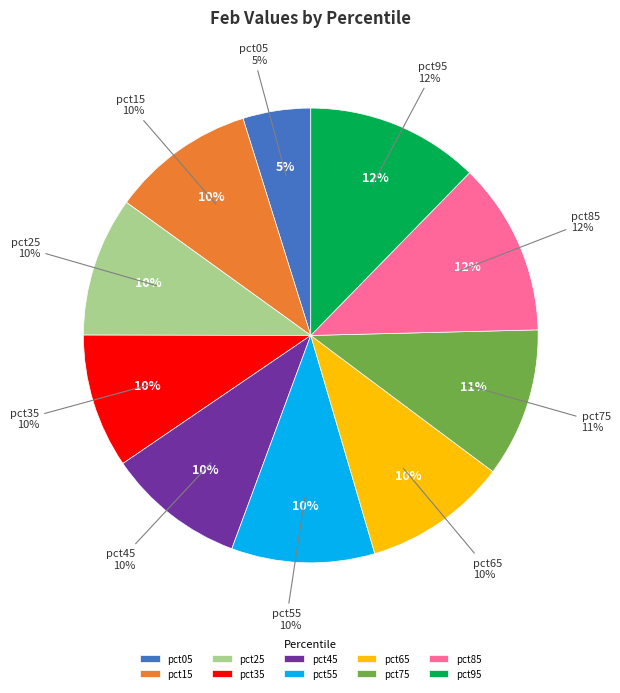

What percentage is the pct25 slice, to the nearest percent?

10%